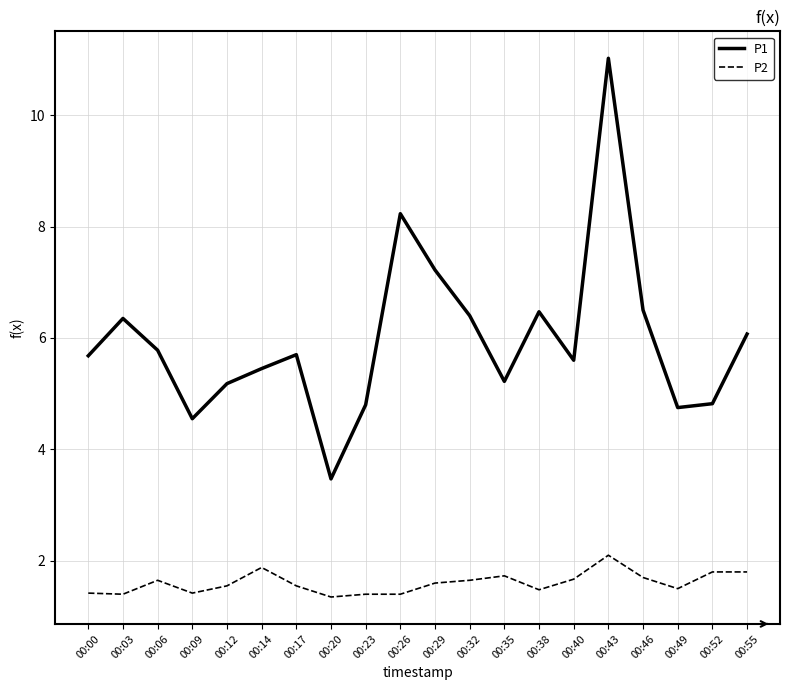

Which series changed the most between 00:12 and 00:55?

P1